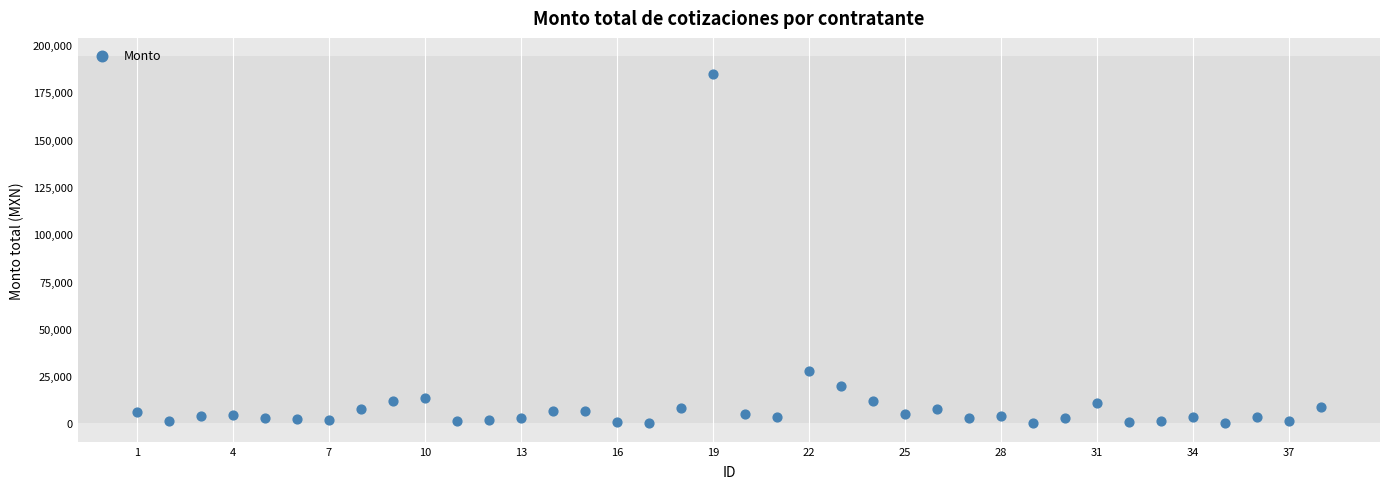

What is the range of X values (max minus min)?

37.0